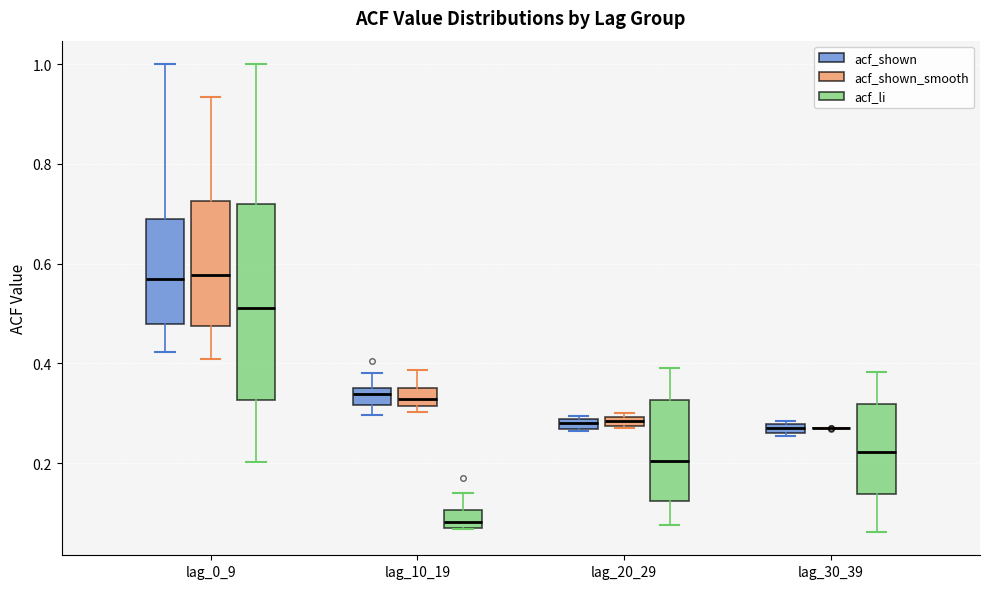

Where is the lower edge of the box for lag_30_39 (acf_shown) on the y-axis? The values are not printed on the chart, so give them approximately, as read against the axis.

0.26